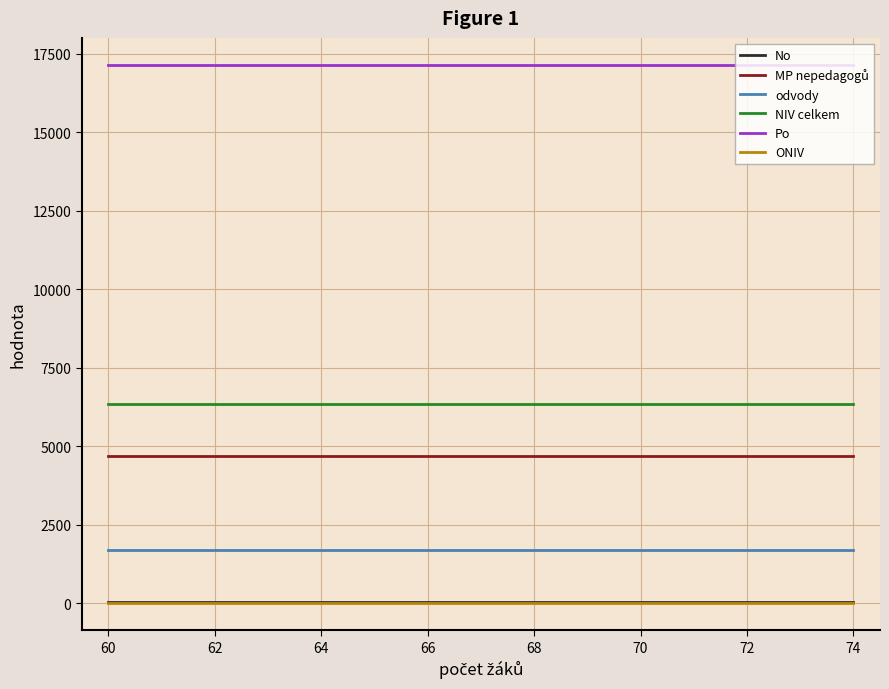

True or false: NIV celkem and odvody cross at least once.

False